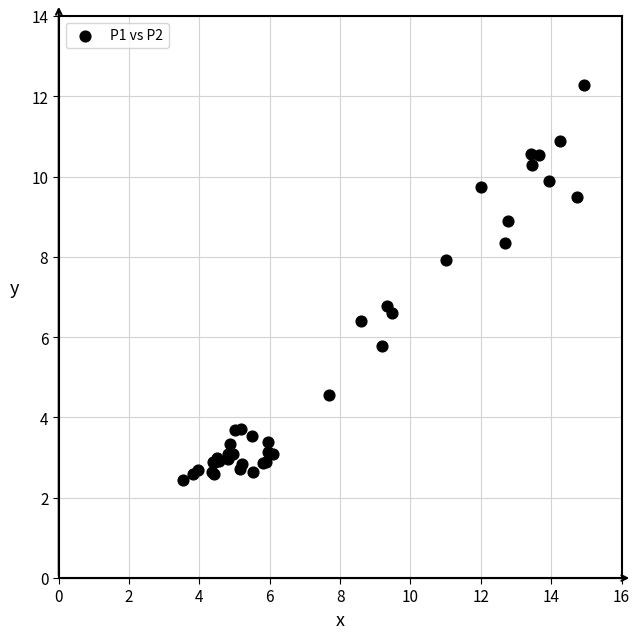

What Y value in the scatter plot is closest to 7?

6.8